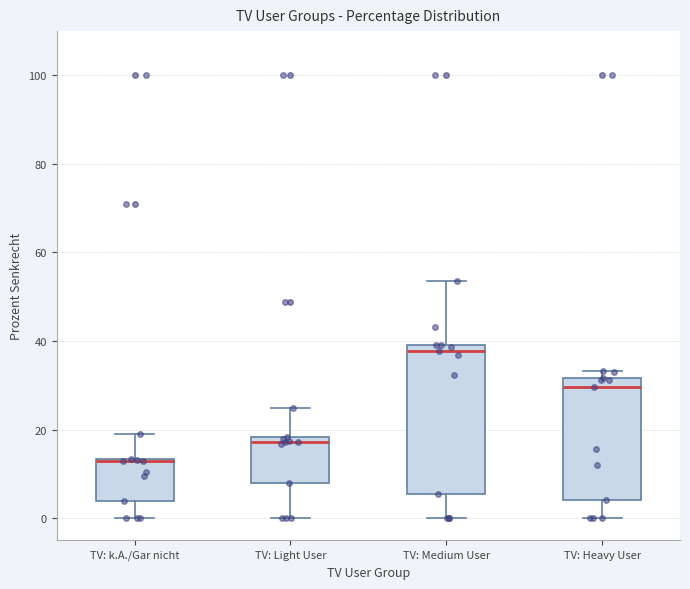

Where does the upper whisker of the box for TV: Light User end on the y-axis? The values are not printed on the chart, so give them approximately, as read against the axis.

24